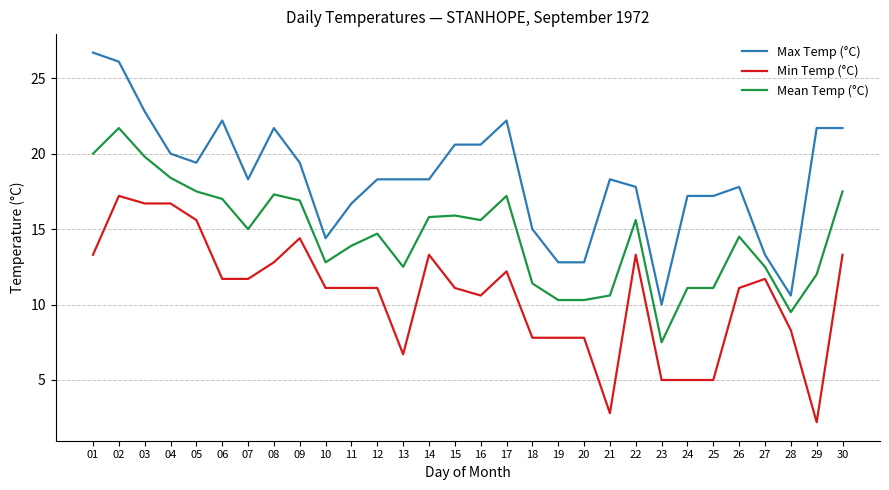

The Mean Temp (°C) series shows 26.8 at 03. True or false?

False